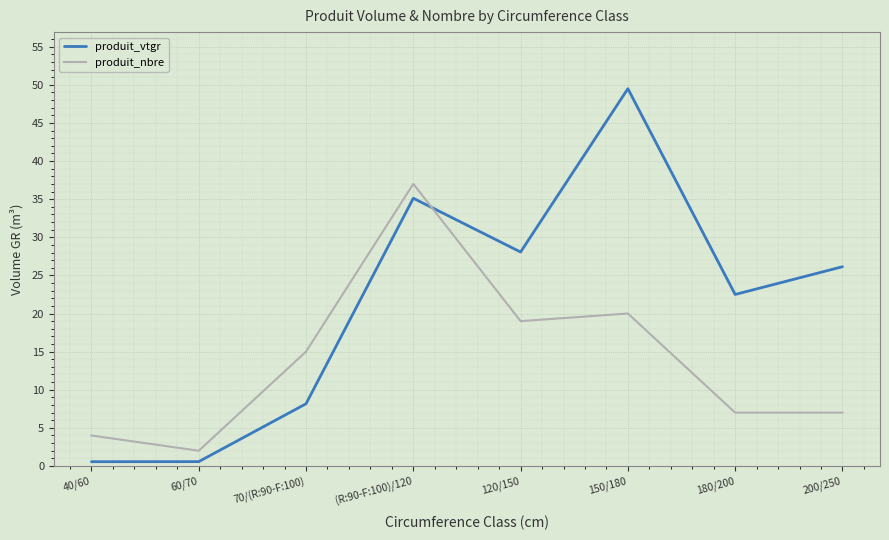

True or false: produit_vtgr has more than 0 interior local peaks.

True